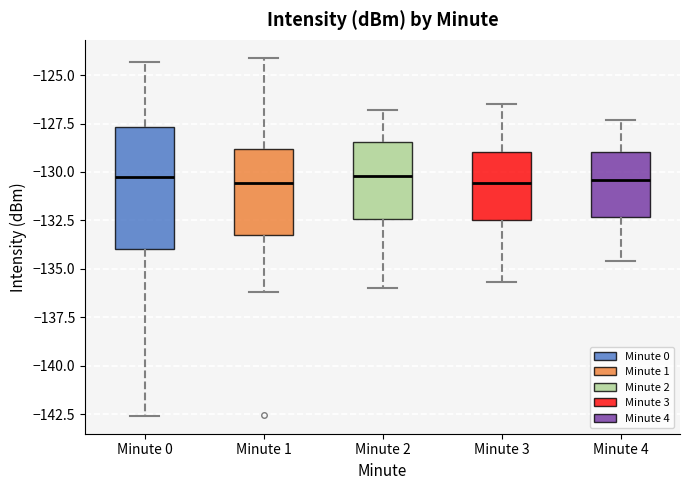

Where does the lower whisker of the box for Minute 0 end on the y-axis? The values are not printed on the chart, so give them approximately, as read against the axis.

-142.5